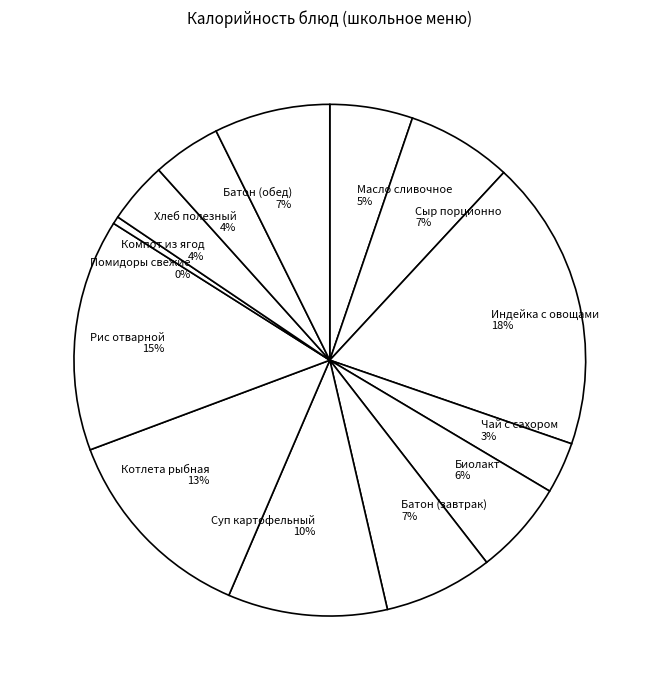

True or false: Суп картофельный accounts for 3% of the total.

False